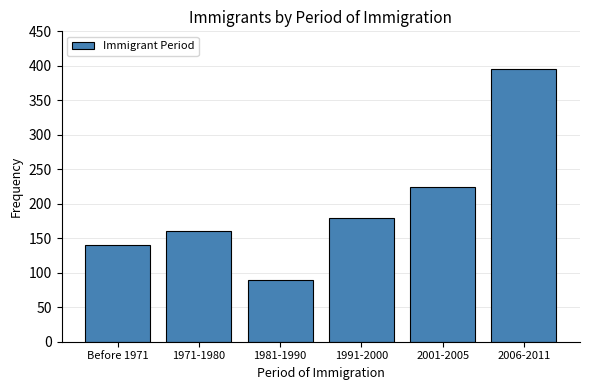

Reading left to right, extract all data points from this chart.

Before 1971=140	1971-1980=160	1981-1990=90	1991-2000=180	2001-2005=225	2006-2011=395